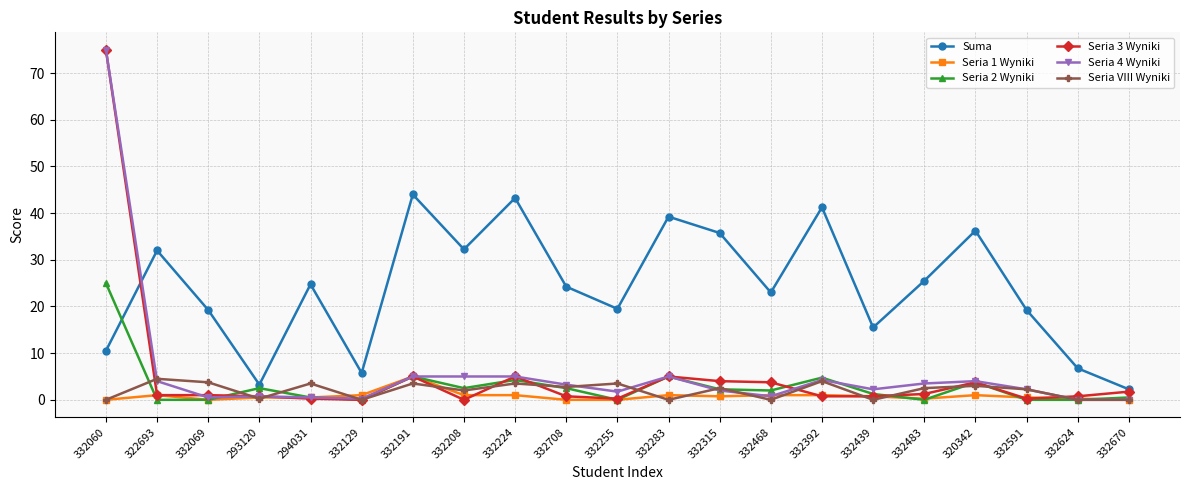

The value of Seria 2 Wyniki at 332708 is 2.5. True or false?

True